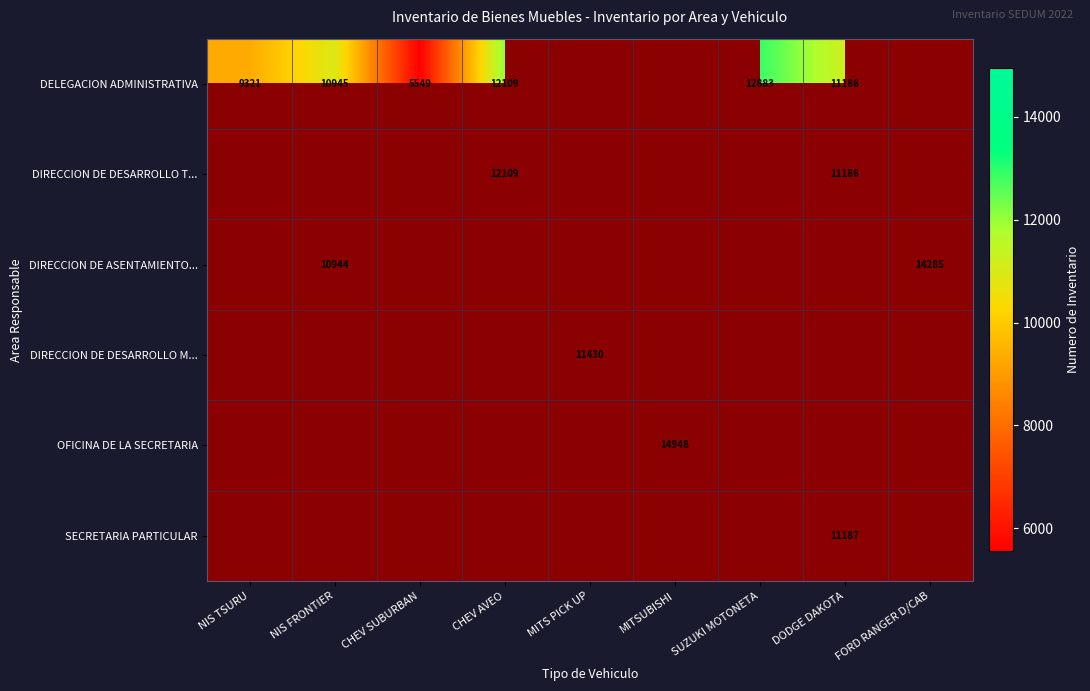

What is the greatest value displayed?

14948.0